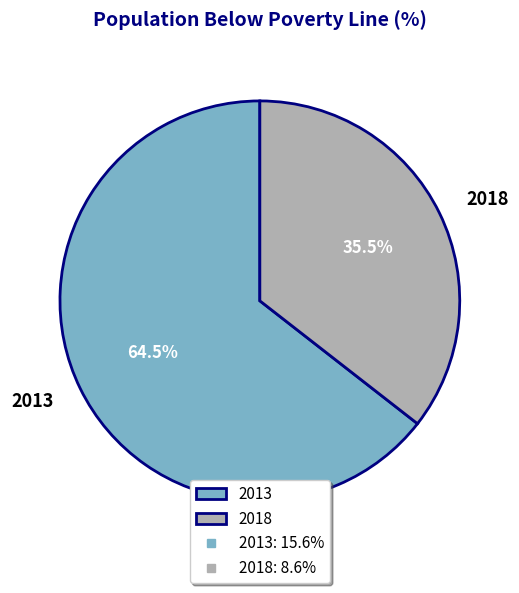

Combined, what portion of the pie is 2013 and 2018?

100.0%